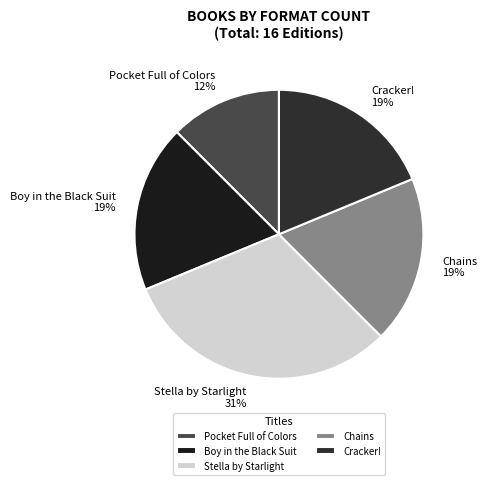

To the nearest percent, what percentage of the pie is Cracker!?

19%